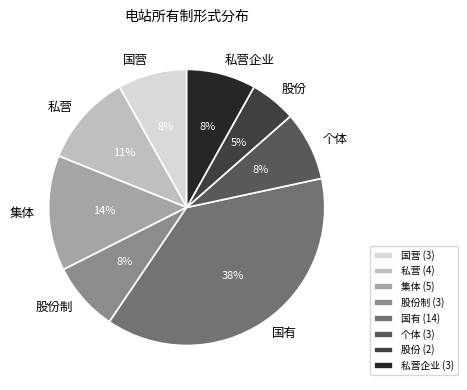

Approximately how many times larger is the value at 私营企业 compared to 个体?

1.0